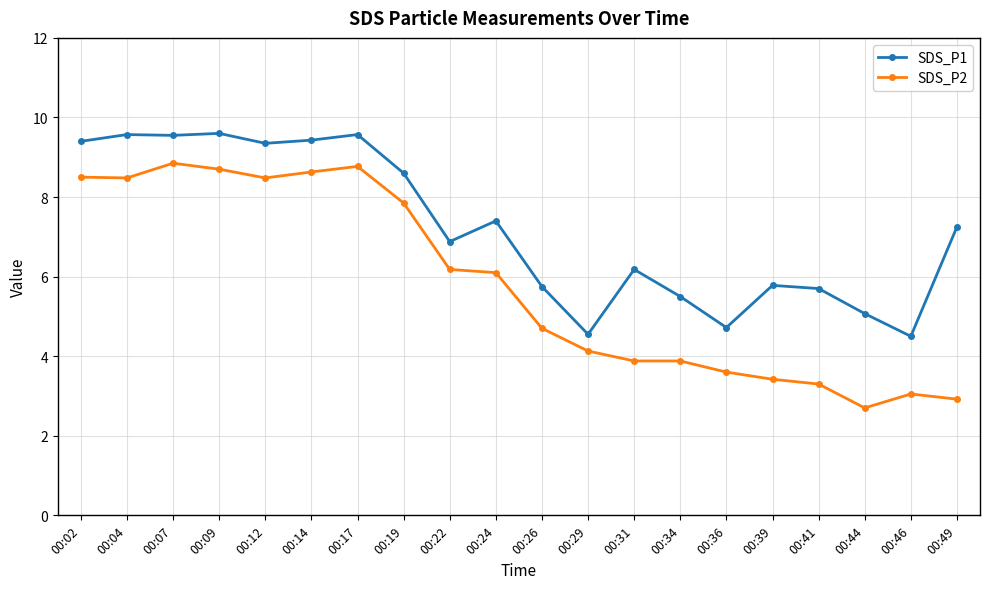

List the series in order of their overall mean, highest first.

SDS_P1, SDS_P2